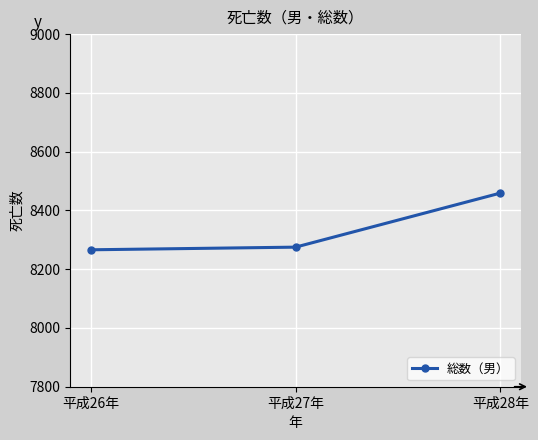

Between 平成28年 and 平成27年, which is larger?

平成28年